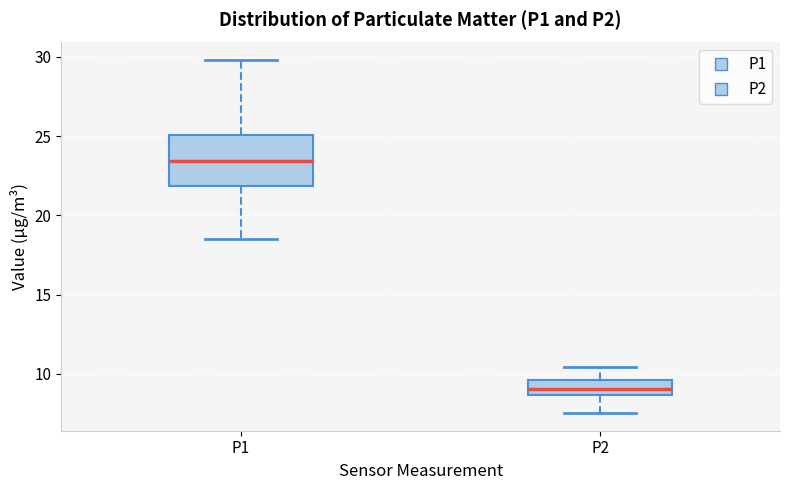

Where does the upper whisker of the box for P2 end on the y-axis? The values are not printed on the chart, so give them approximately, as read against the axis.

10.5